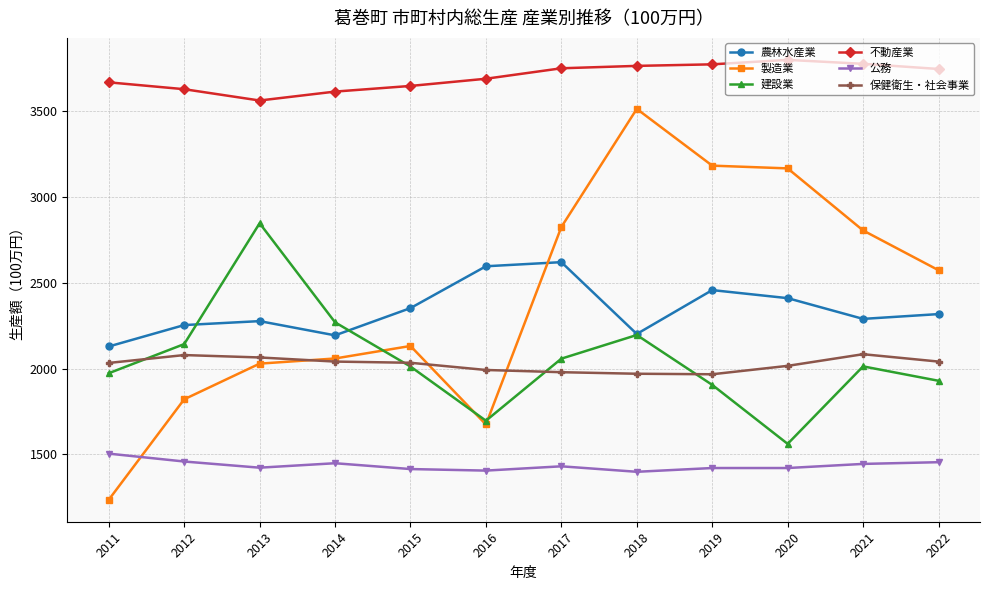

What is the maximum value for 保健衛生・社会事業?

2084